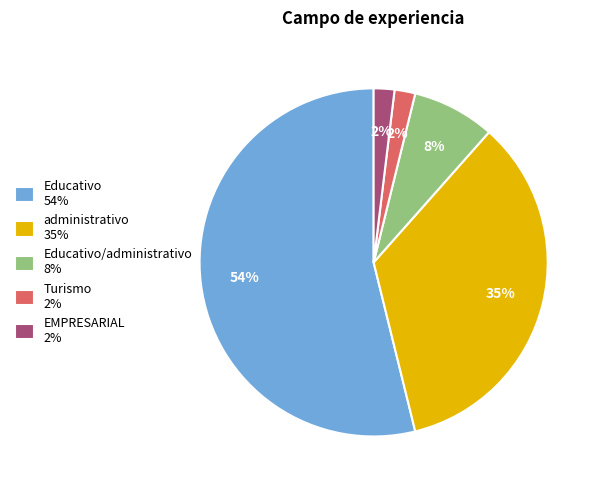

The EMPRESARIAL 2% slice represents 7% of the pie. True or false?

False